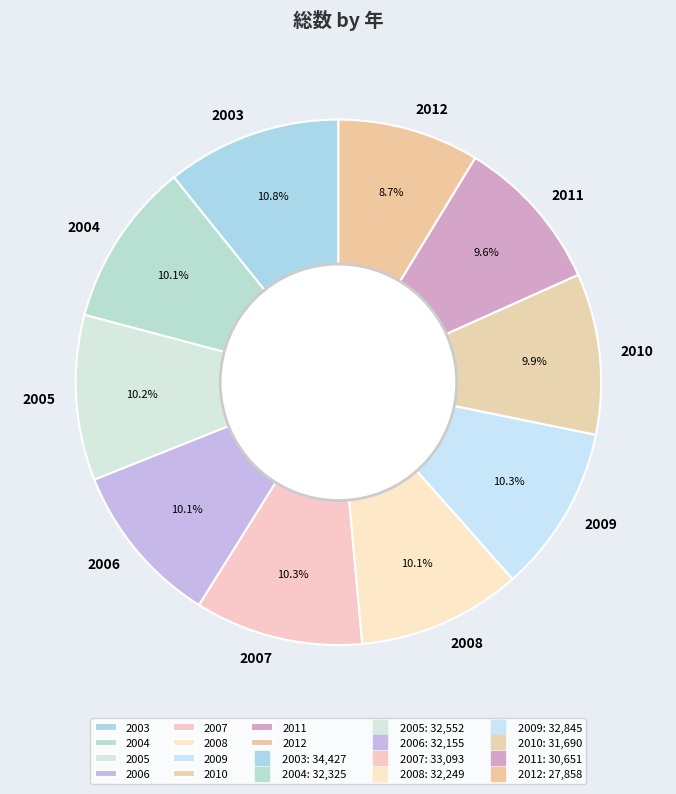

True or false: 2004 accounts for 17% of the total.

False